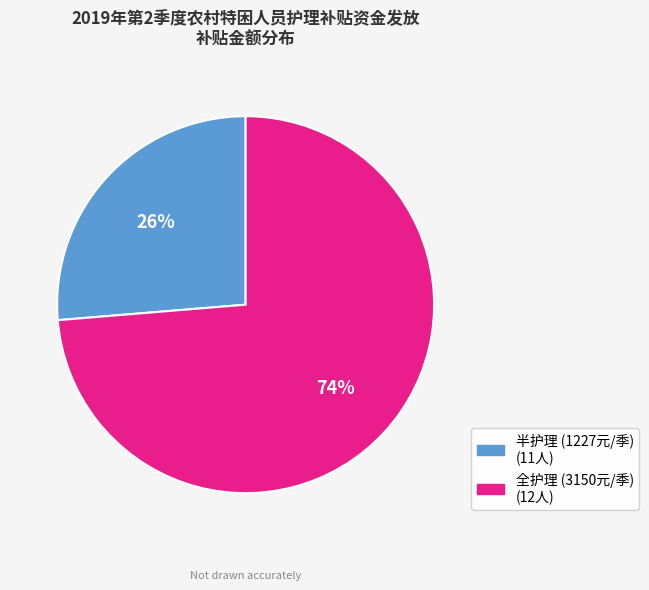

Is there any slice that represents more than half of the pie?

Yes